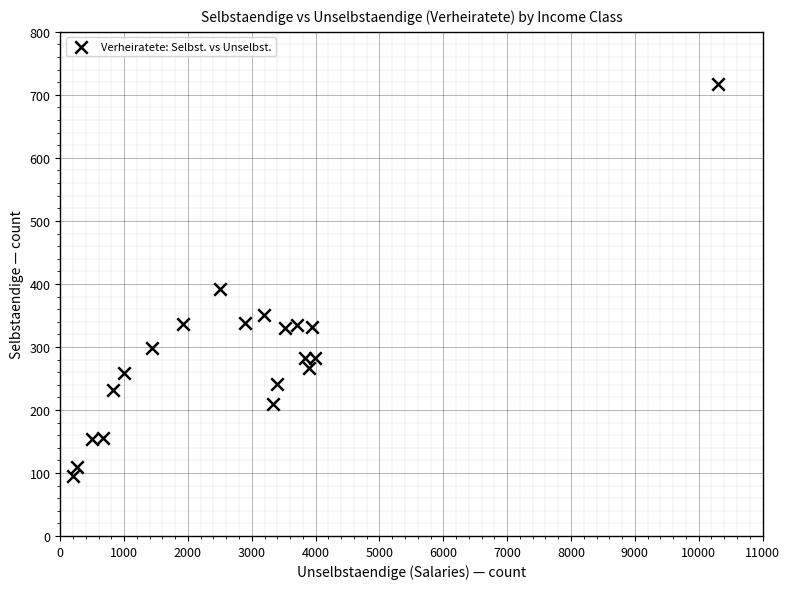

What Y value in the scatter plot is closest to 406?

392